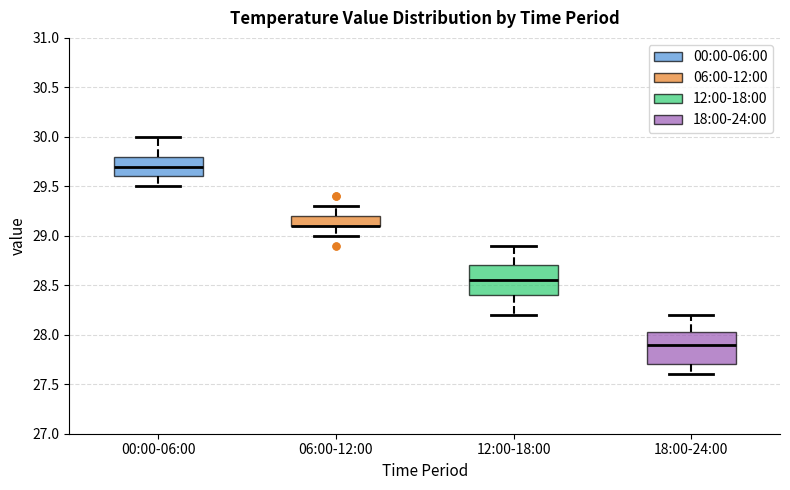

Reading left to right, transcribe this box plot: for each box, give where its median line is, the range the box spans, and where its two whiskers end, as read against the y-axis. The values are not printed on the chart, so give them approximately, as read against the axis.

00:00-06:00: median 29.70, box 29.60 to 29.80, whiskers 29.50 to 30.00
06:00-12:00: median 29.10 (drawn on the box's lower edge), box 29.10 to 29.20, whiskers 29.00 to 29.30
12:00-18:00: median 28.55, box 28.40 to 28.70, whiskers 28.20 to 28.90
18:00-24:00: median 27.90, box 27.70 to 28.05, whiskers 27.60 to 28.20